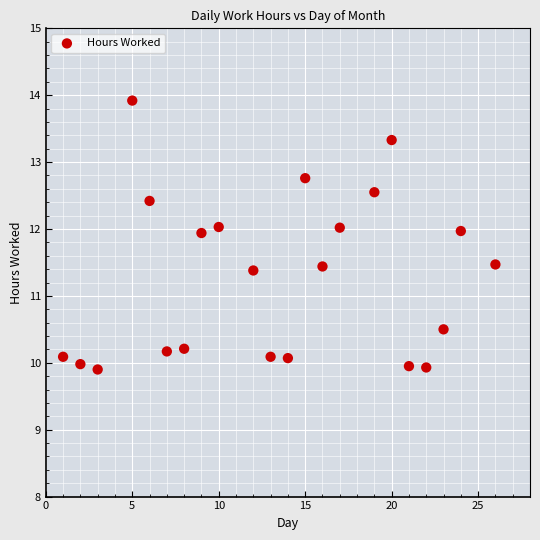

What is the range of Y values (max minus min)?

4.0